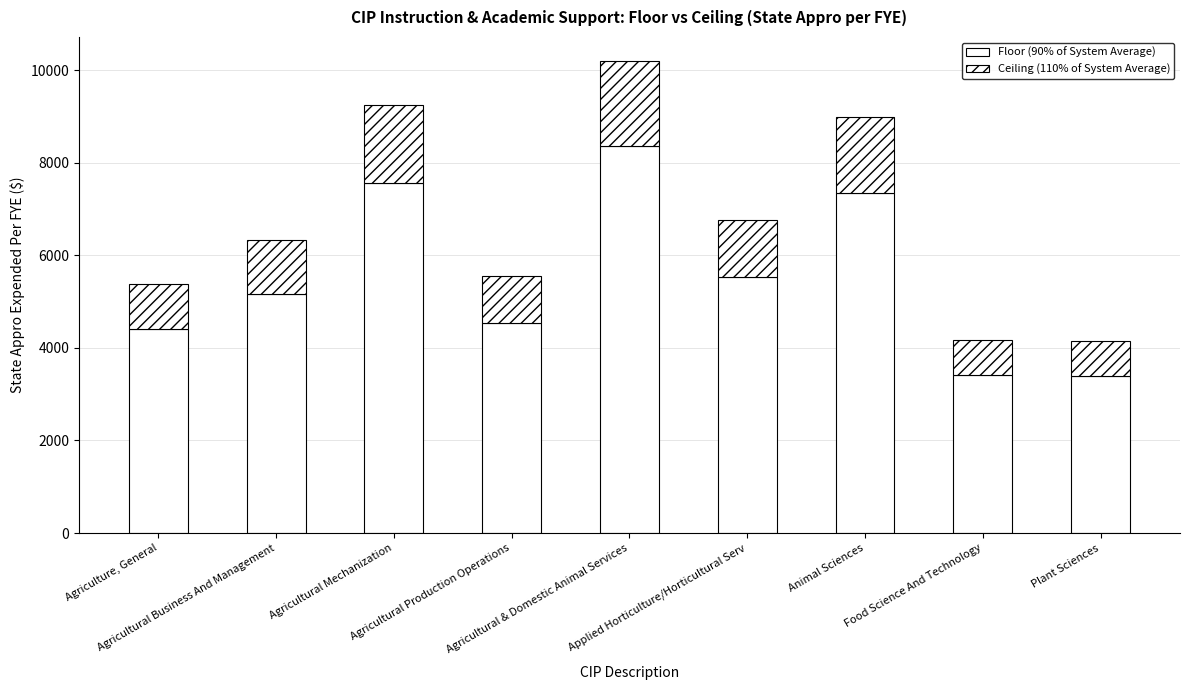

Which has a higher value, Animal Sciences or Applied Horticulture/Horticultural Serv?

Animal Sciences